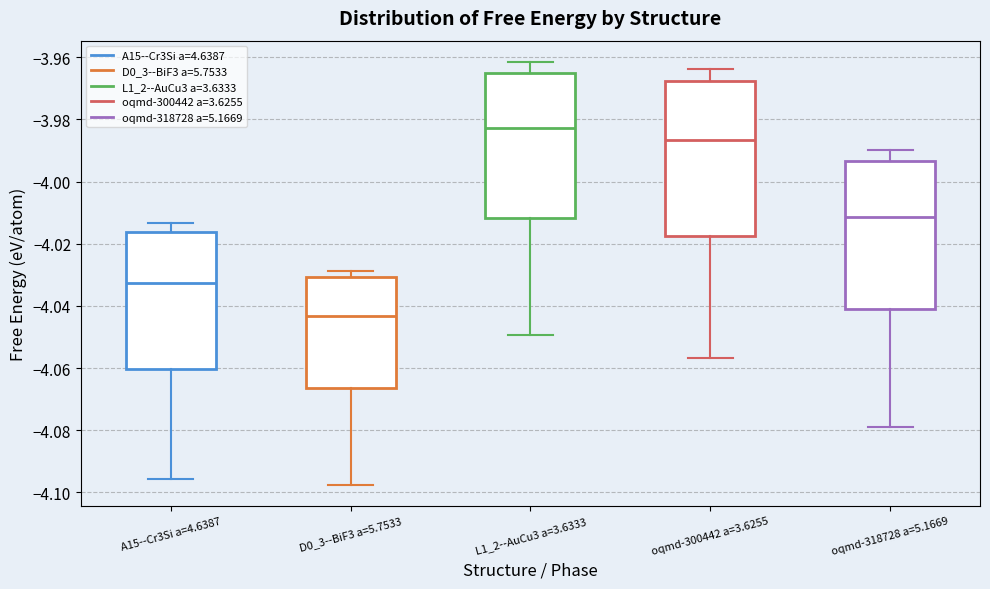

Which box is the tallest, from its lower edge to its upper edge?

oqmd-300442 a=3.6255